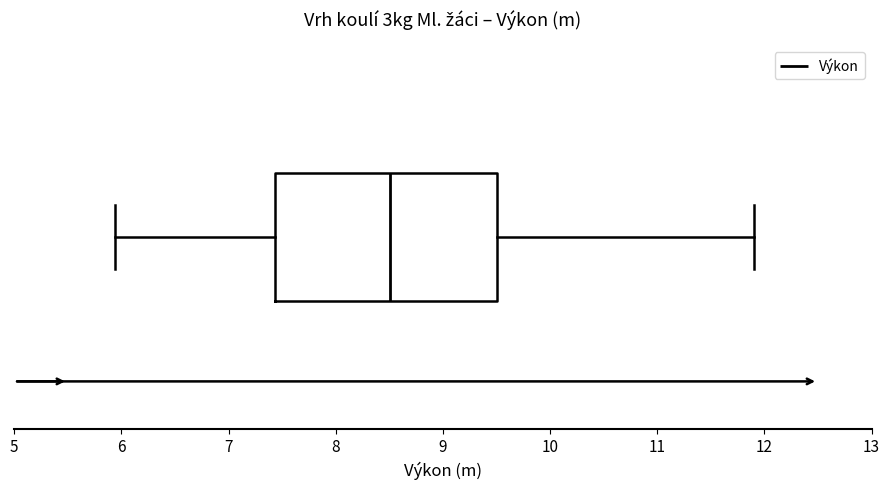

Read this box plot against the x-axis: the position of the median line, the range covered by the box, and the ends of both whiskers. The values are not printed on the chart, so give them approximately, as read against the axis.

median 8.5, box 7.4 to 9.5, whiskers 5.9 to 11.9